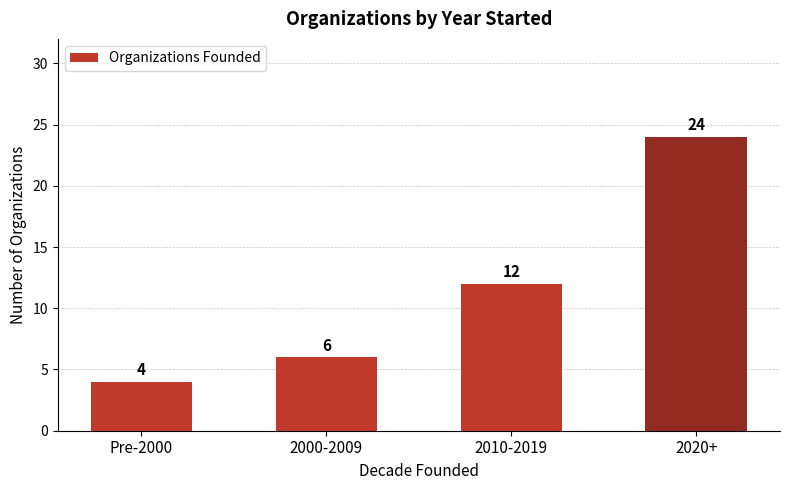

How many values are between 6 and 24?

3